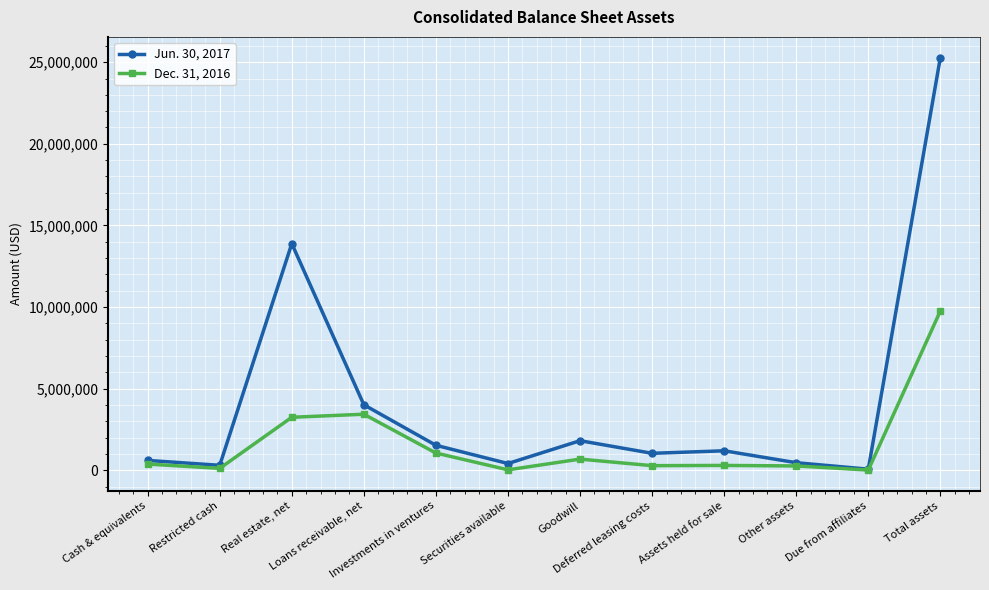

What is the value of the Jun. 30, 2017 point at the 5th from the left?

1526807